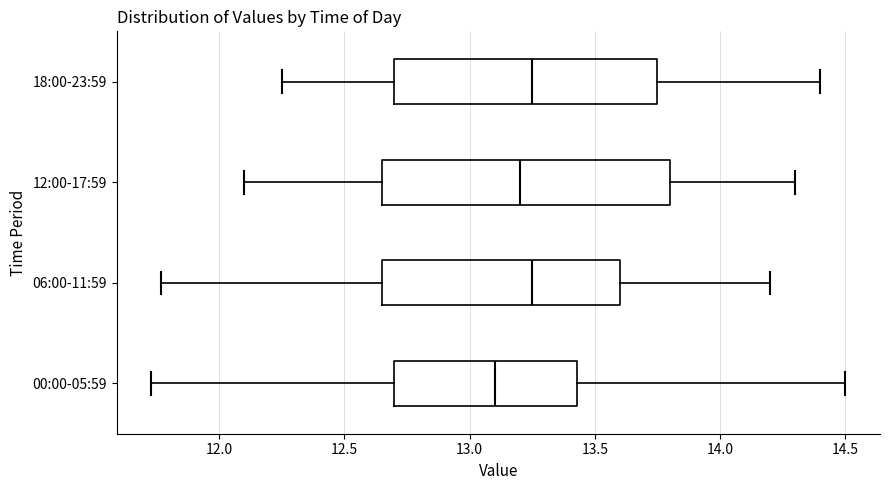

Reading bottom to top, read every box against the x-axis: the position of its median line, the range the box covers, and the ends of its whiskers. The values are not printed on the chart, so give them approximately, as read against the axis.

00:00-05:59: median 13.10, box 12.70 to 13.45, whiskers 11.75 to 14.50
06:00-11:59: median 13.25, box 12.65 to 13.60, whiskers 11.75 to 14.20
12:00-17:59: median 13.20, box 12.65 to 13.80, whiskers 12.10 to 14.30
18:00-23:59: median 13.25, box 12.70 to 13.75, whiskers 12.25 to 14.40